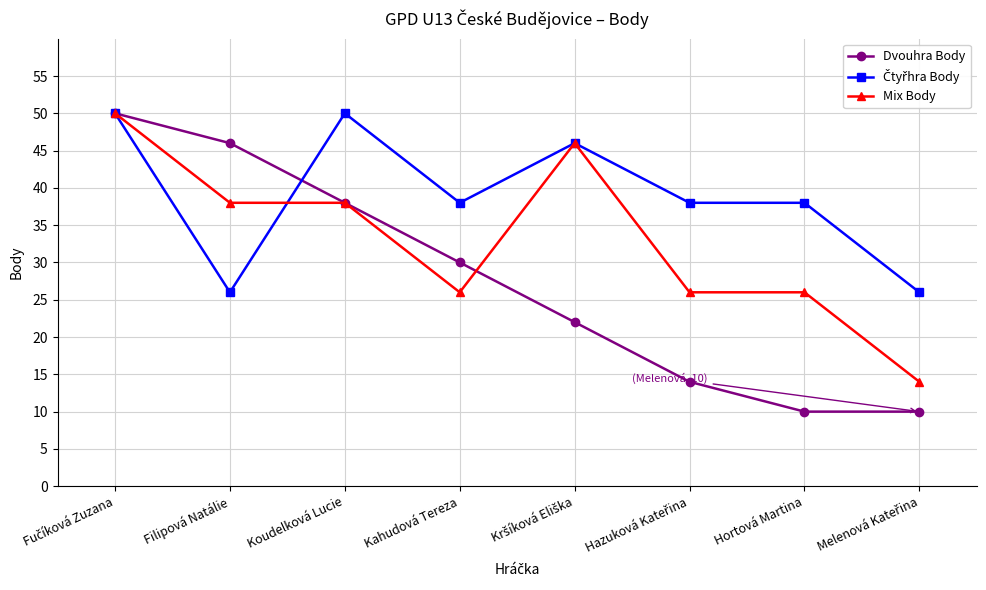

What is the label of the 2nd point from the right?

Hortová Martina